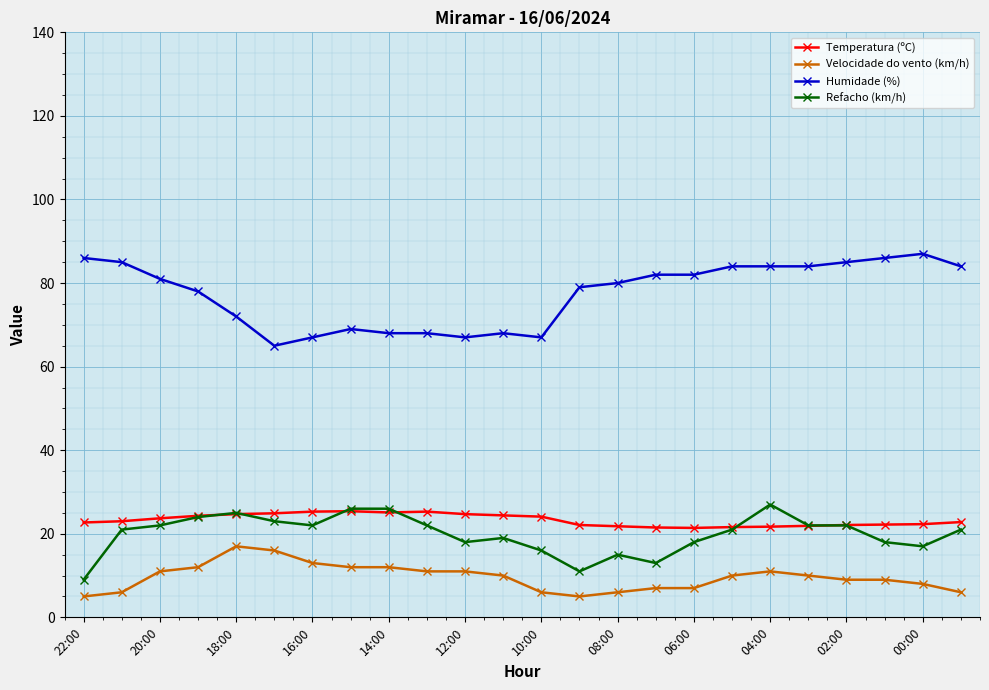

Which series has the largest total across all categories?

Humidade (%)